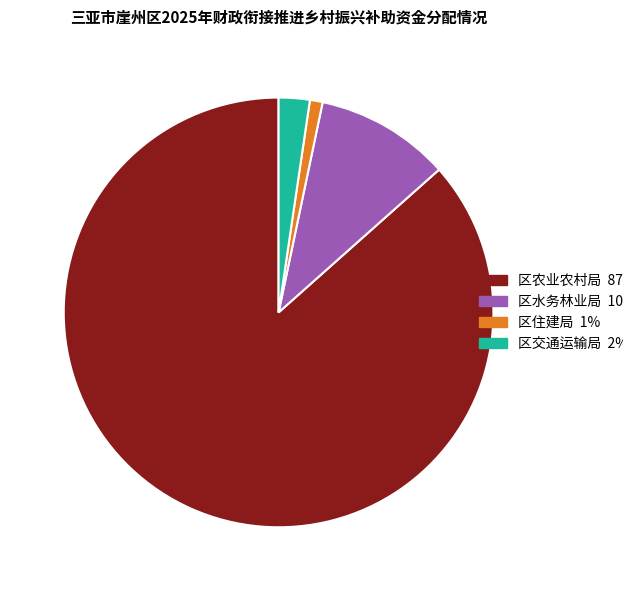

Between 区水务林业局 and 区交通运输局, which is larger?

区水务林业局